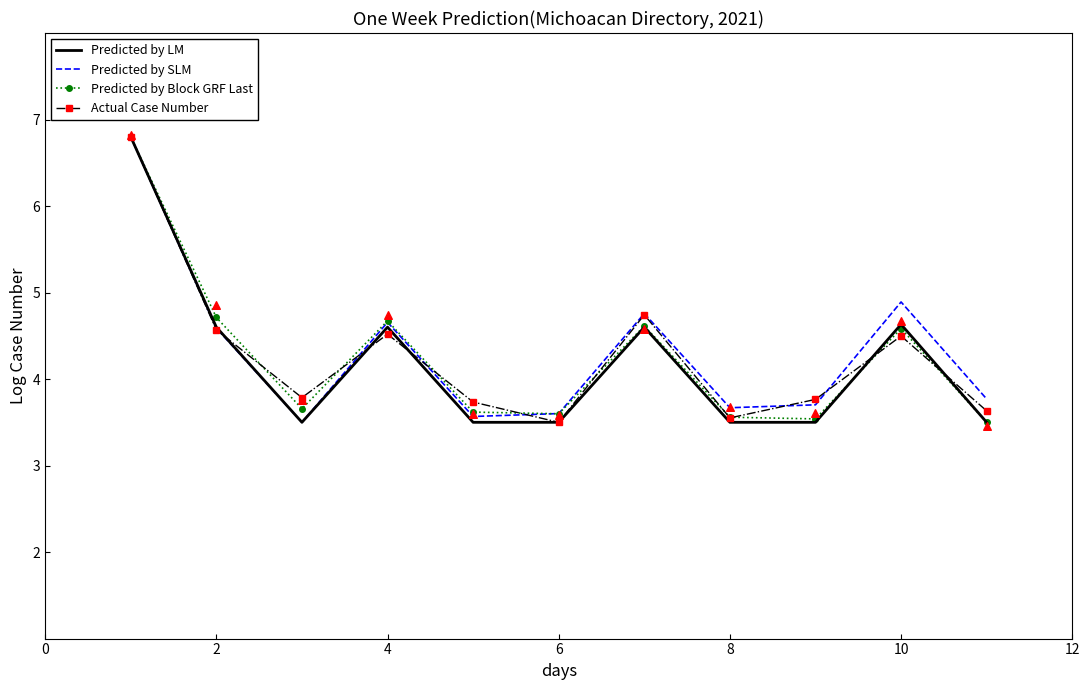

At how many categories does at least one series exceed 6?

1